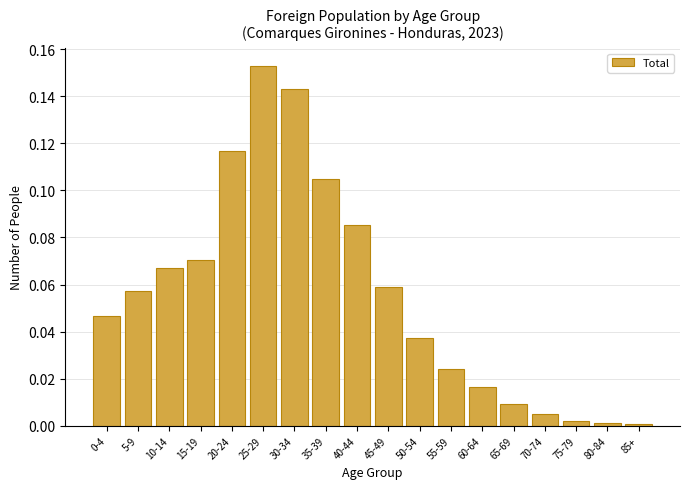

What is the label of the 7th bar from the left?

30-34